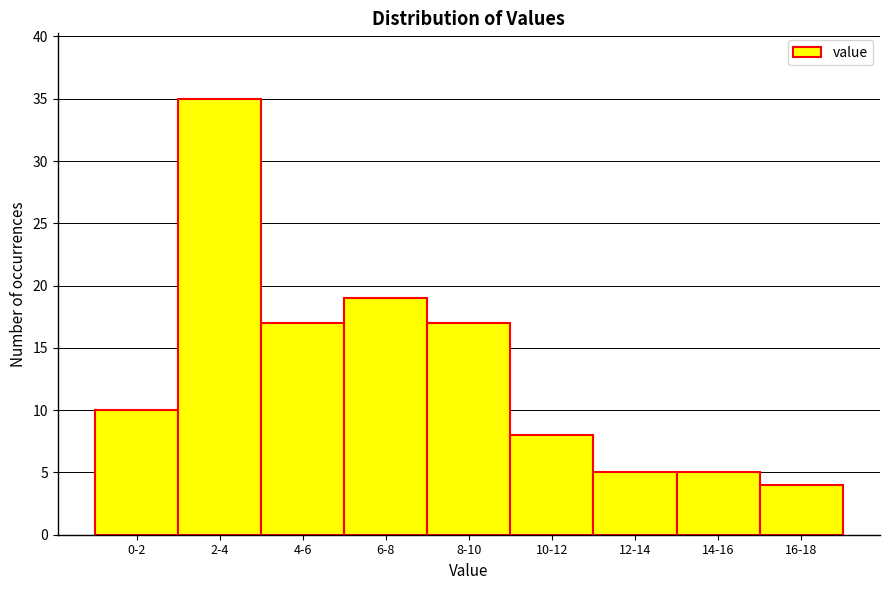

Reading right to left, transcribe all the data shown in this chart.

4	5	5	8	17	19	17	35	10